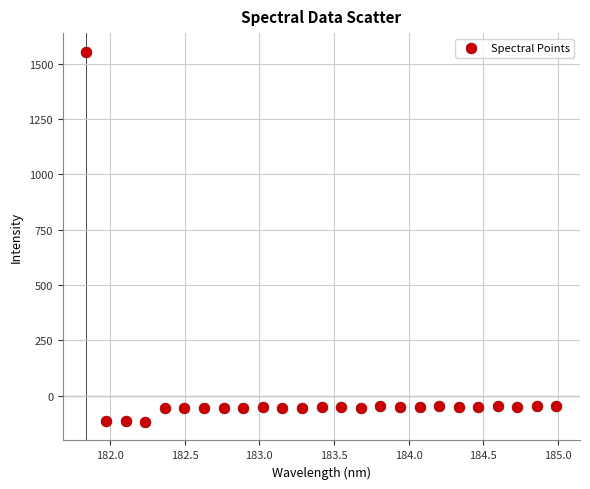

What is the range of X values (max minus min)?

3.1